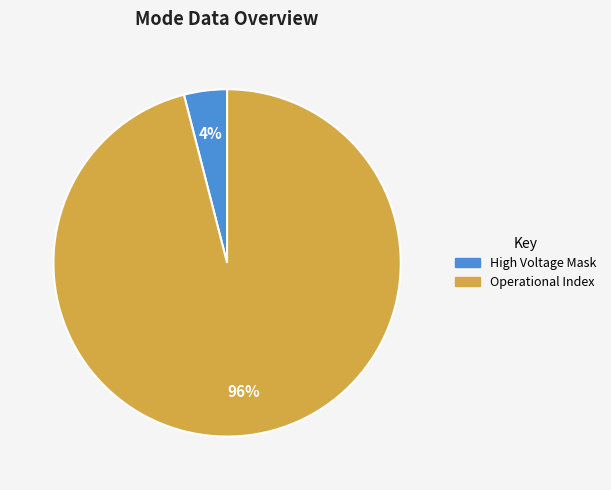

Count the number of slices in the pie.

2